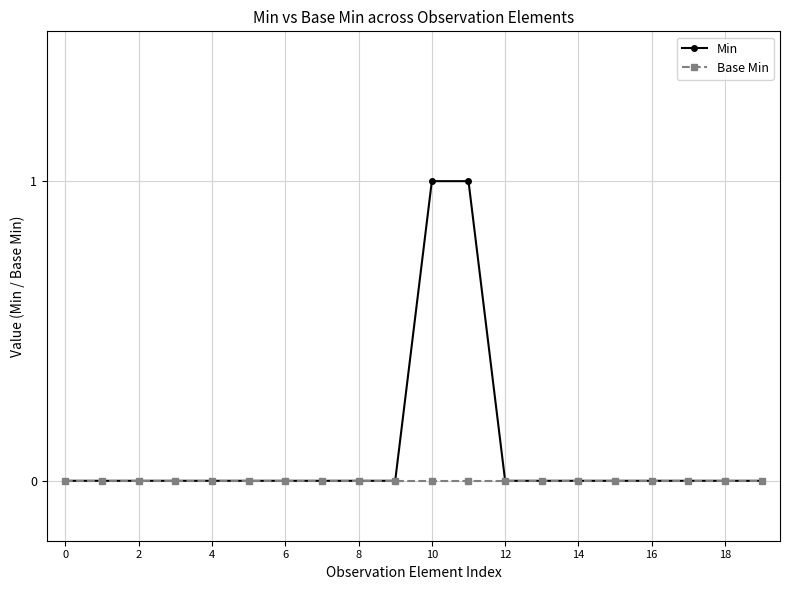

Which series has the widest spread of values?

Min